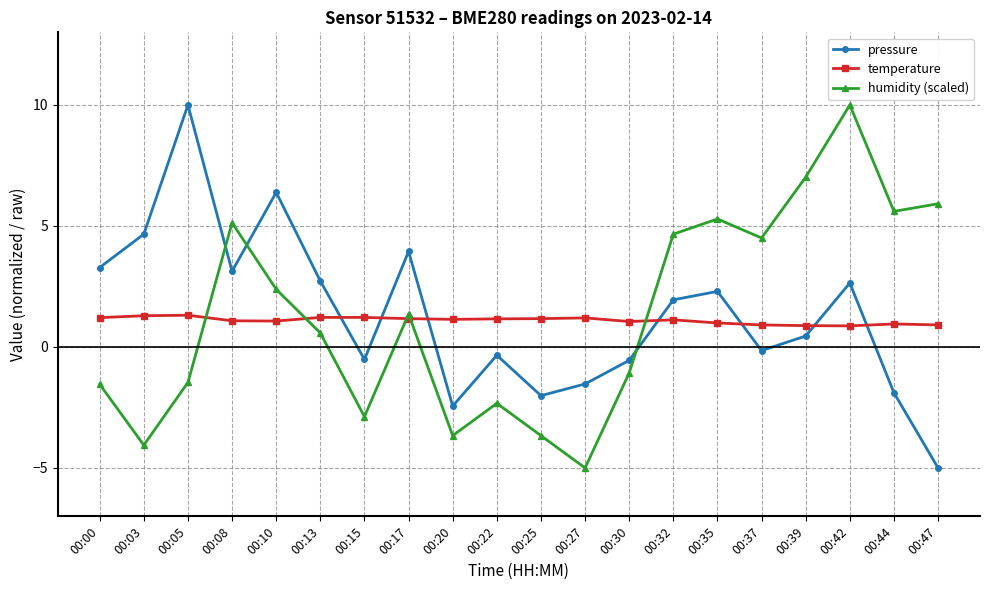

What are all the series names shown in the legend?

pressure, temperature, humidity (scaled)